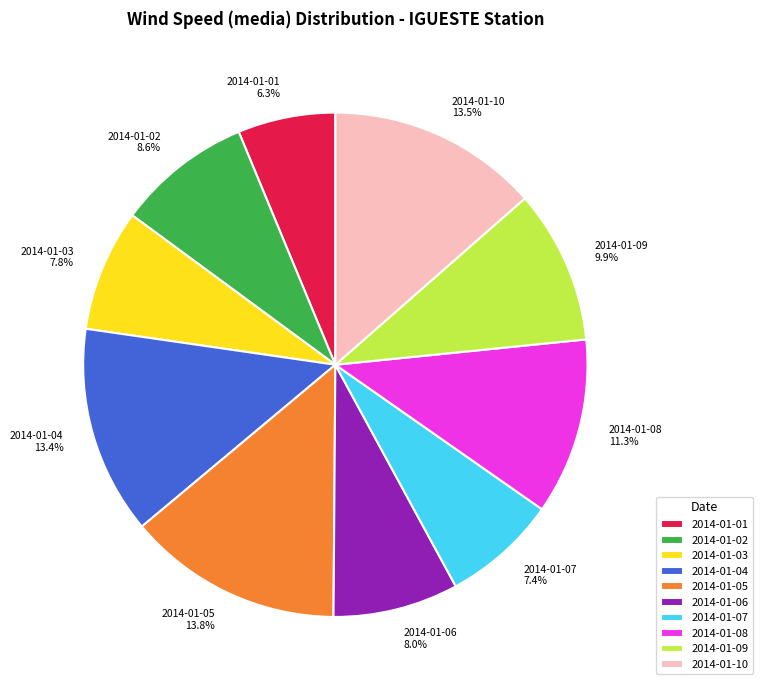

What is the smallest slice in the pie chart?

2014-01-01